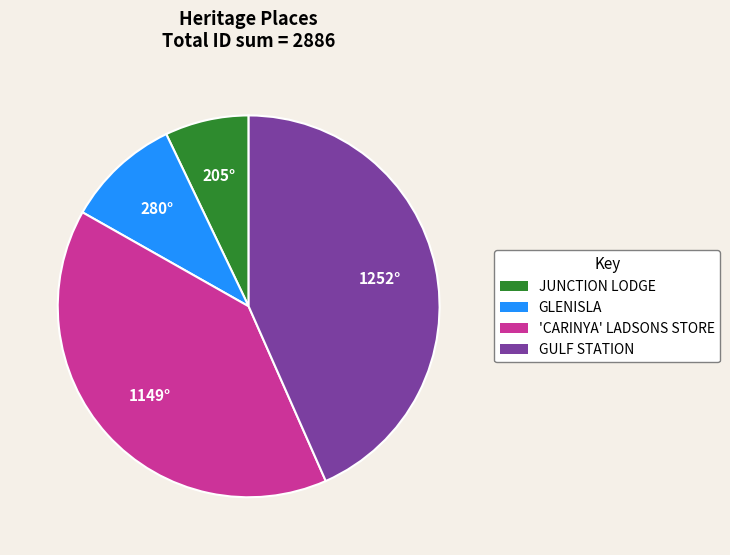

What is the largest slice in the pie chart?

GULF STATION